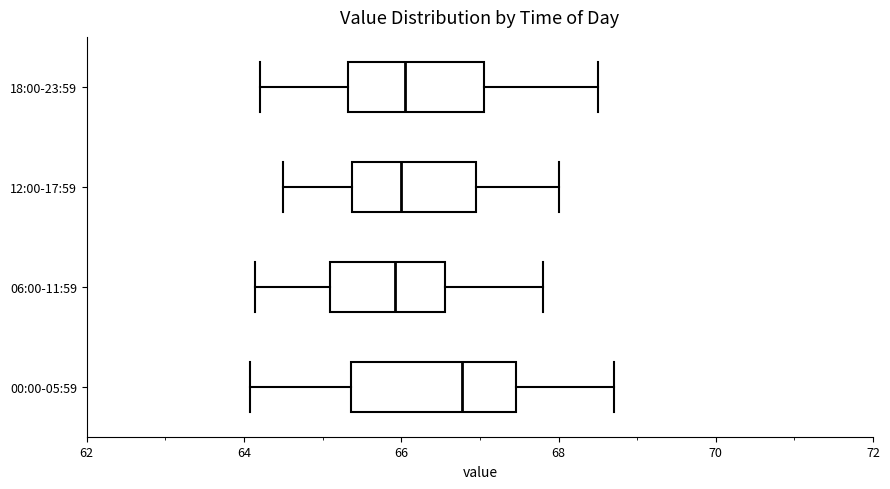

Comparing the boxes themselves (not the whiskers), which one is the widest?

00:00-05:59